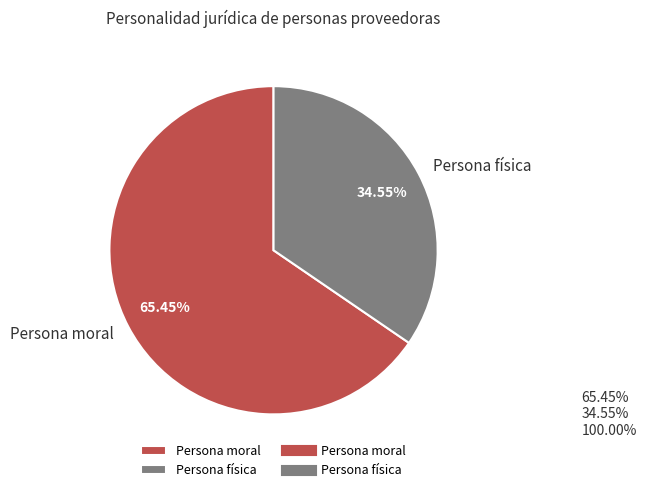

What is the largest slice in the pie chart?

Persona moral